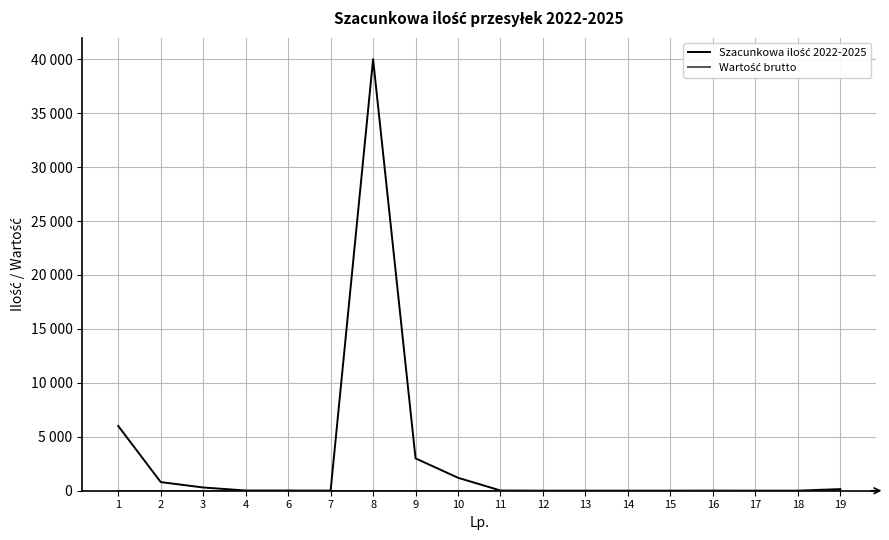

The value of Szacunkowa ilość 2022-2025 at 3 is 476. True or false?

False